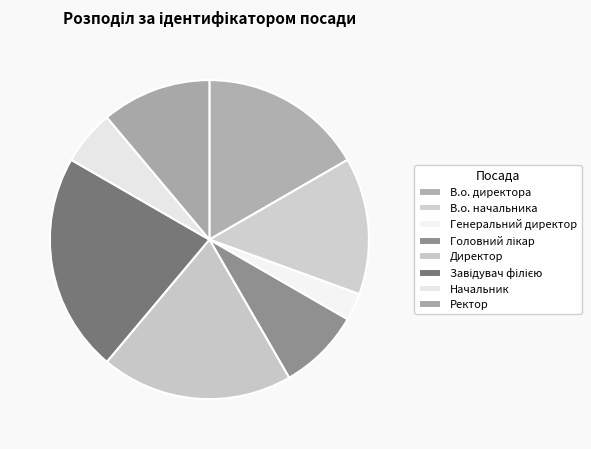

How many slices are in this pie chart?

8